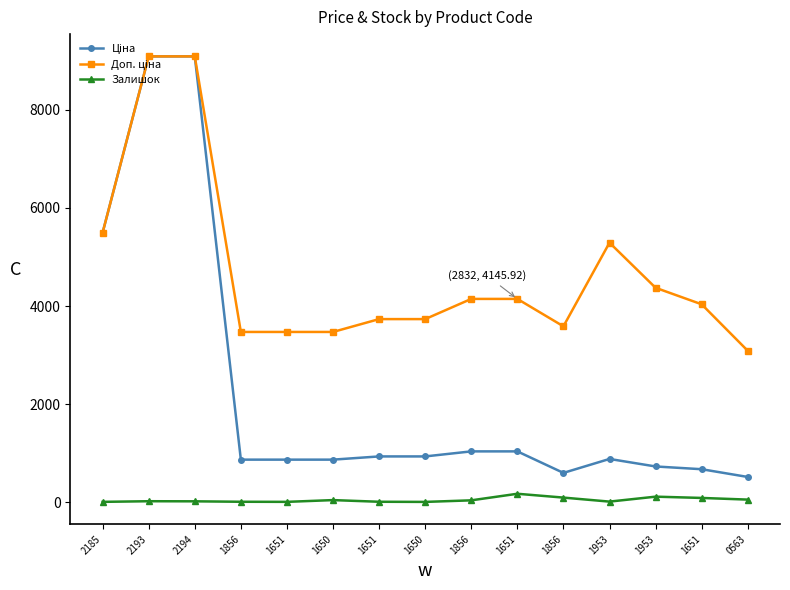

Count the number of categories in the chart.

15